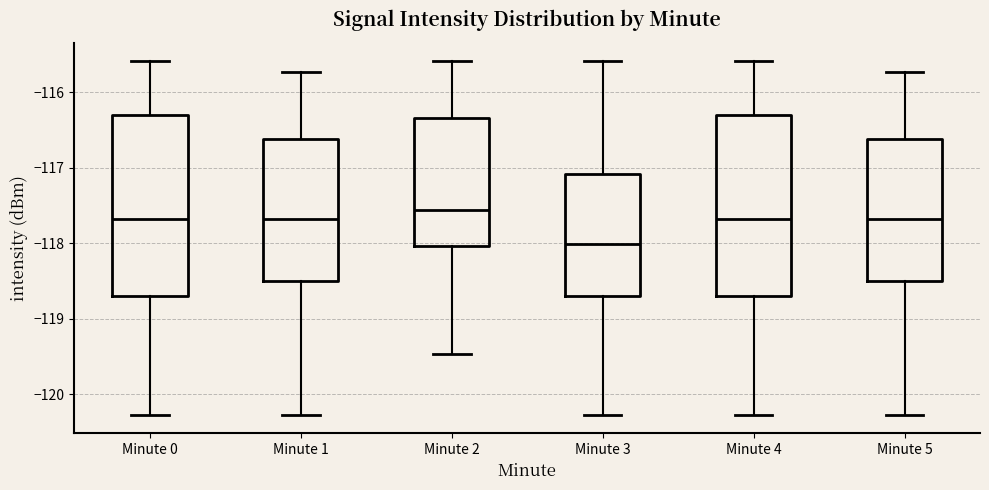

Where does the median line of the box for Minute 4 sit on the y-axis? The values are not printed on the chart, so give them approximately, as read against the axis.

-117.7